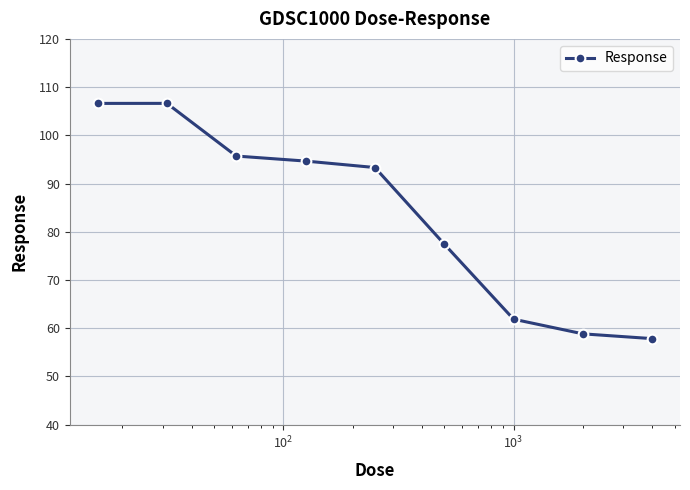

What is the minimum value shown in the chart?

57.8